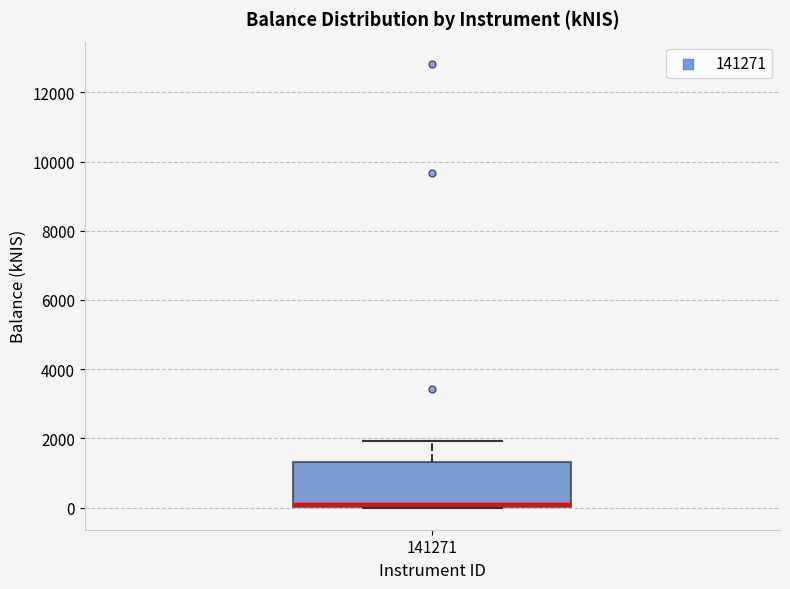

Where does the median line of the box at x = 141271 sit on the y-axis? The values are not printed on the chart, so give them approximately, as read against the axis.

200